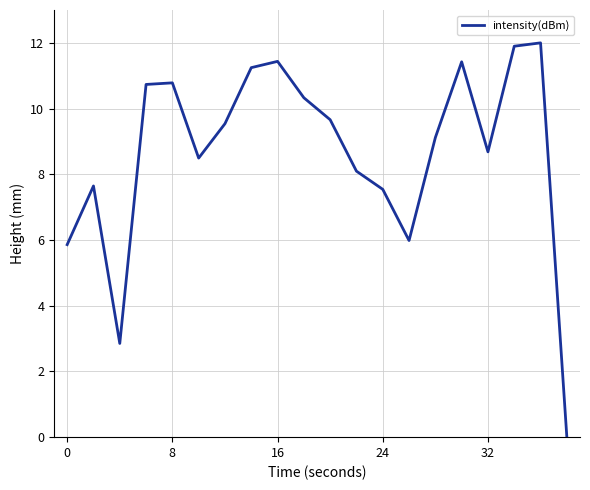

Does the chart have visible grid lines?

Yes